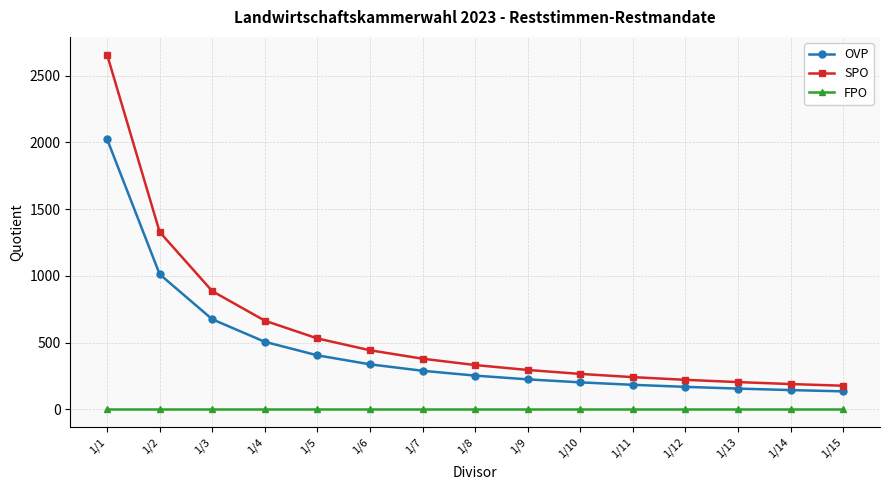

How many categories are shown in the chart?

15